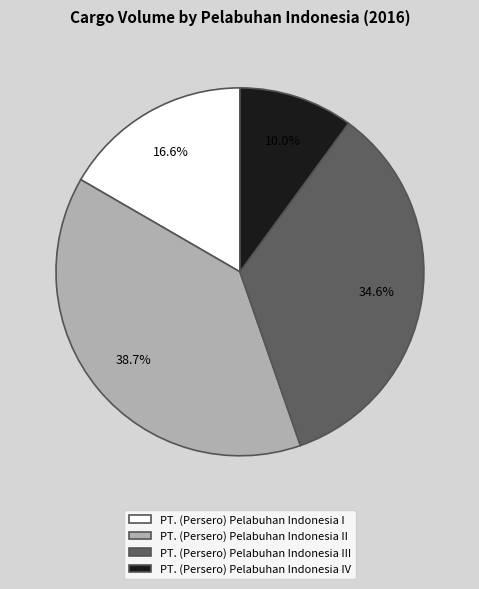

Combined, what portion of the pie is PT. (Persero) Pelabuhan Indonesia IV and PT. (Persero) Pelabuhan Indonesia II?

48.7%